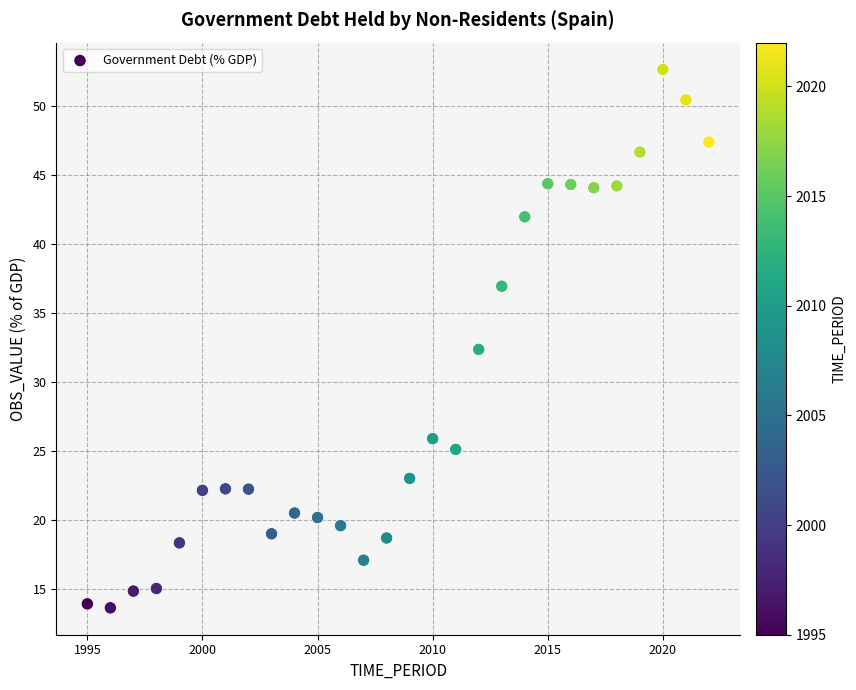

What is the range of Y values (max minus min)?

39.0